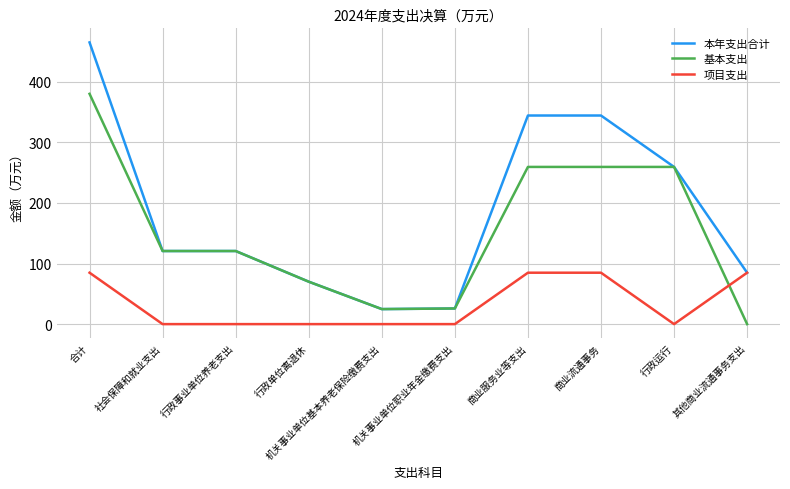

List the series in order of their peak value, highest first.

本年支出合计, 基本支出, 项目支出